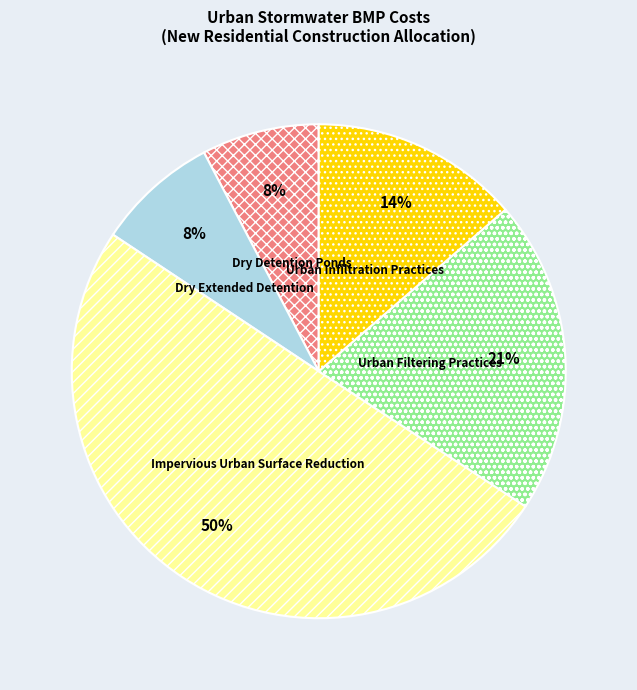

To the nearest percent, what percentage of the pie is Dry Extended Detention?

8%